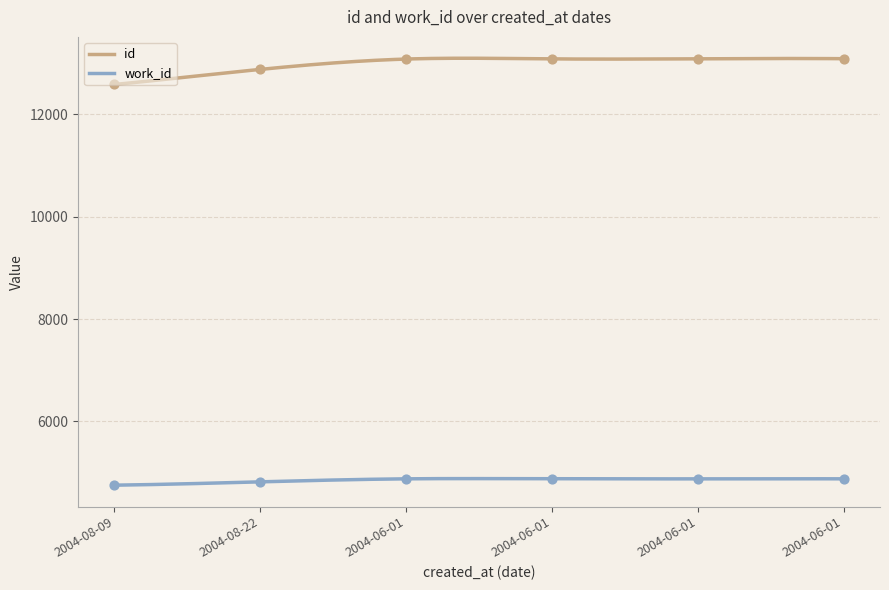

Which series reaches the minimum Y coordinate?

work_id